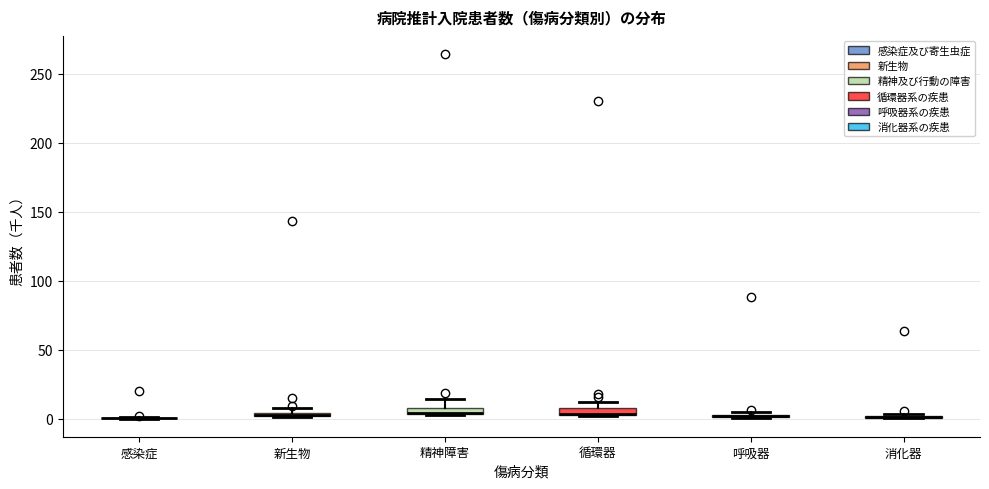

Where is the upper edge of the box for 循環器 on the y-axis? The values are not printed on the chart, so give them approximately, as read against the axis.

10